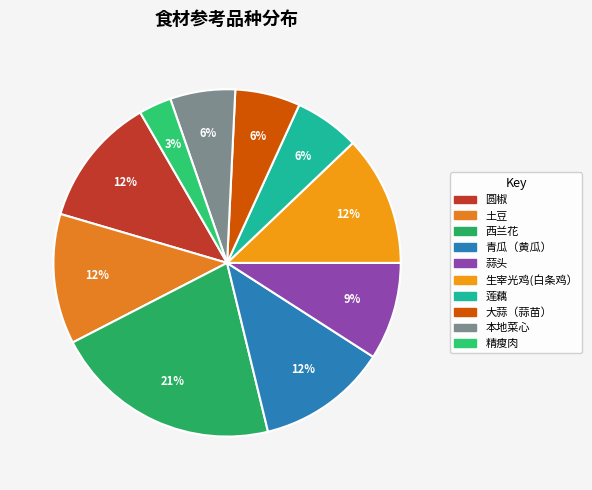

Which category has the biggest portion of the pie?

西兰花